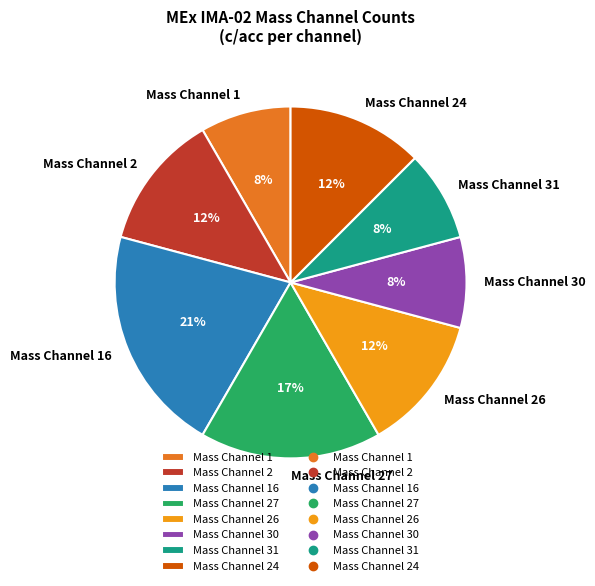

To the nearest percent, what is the average slice percentage?

12%